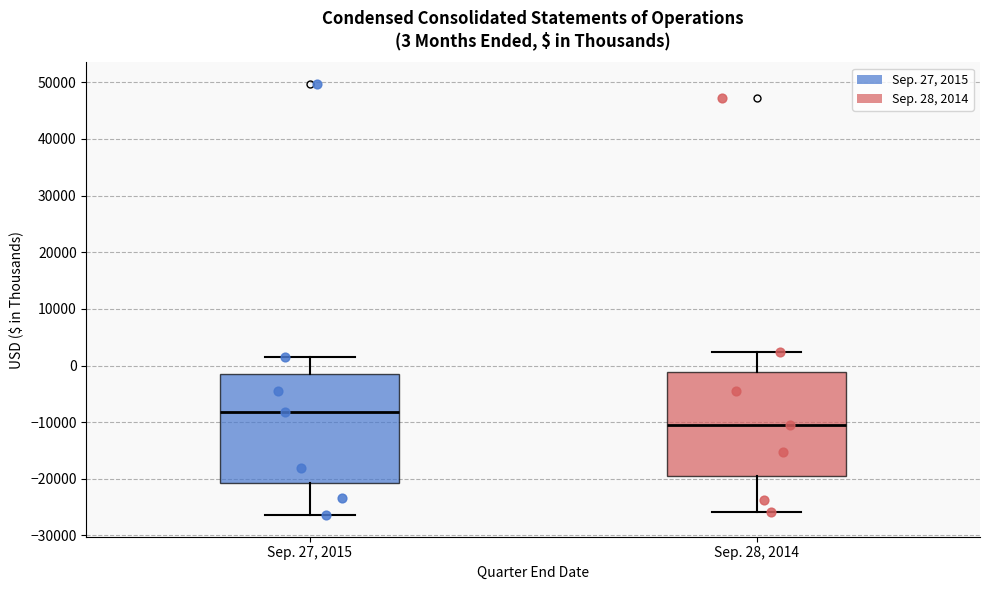

Which box has the lowest median line?

Sep. 28, 2014